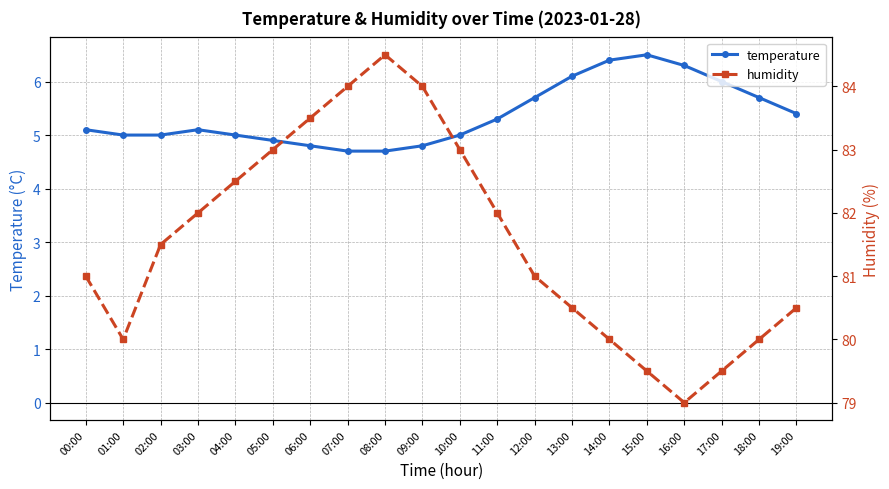

Which label corresponds to the largest value in the chart?

08:00